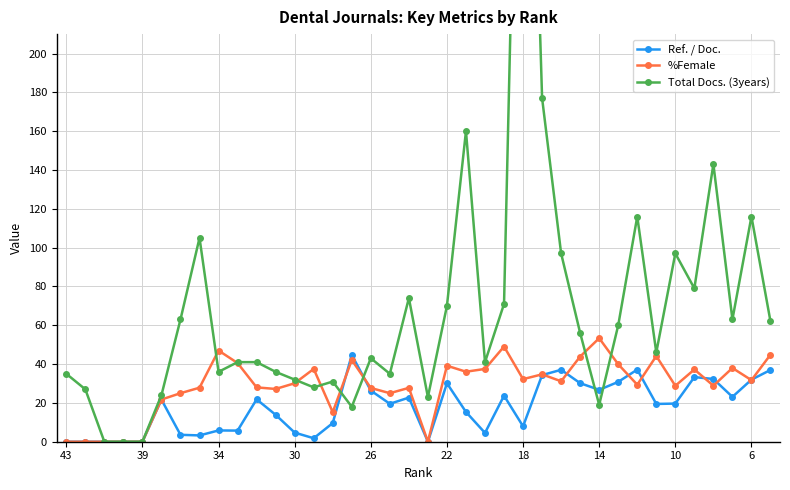

List the series in order of their overall mean, lowest first.

Ref. / Doc., %Female, Total Docs. (3years)